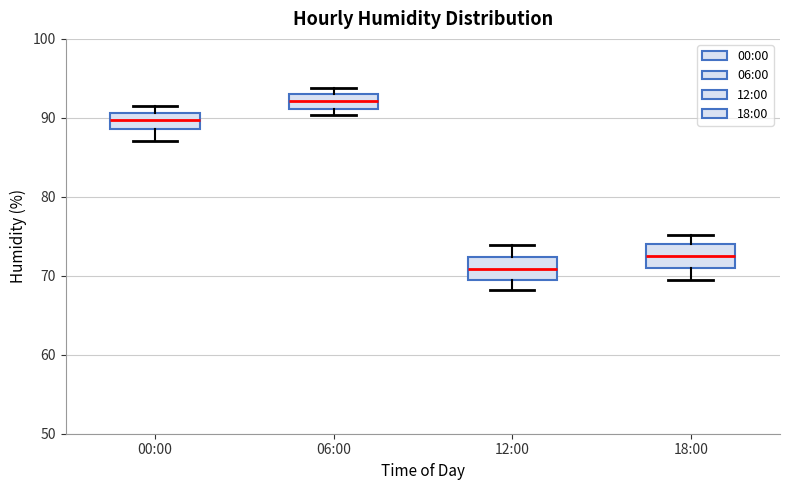

Where is the upper edge of the box for 18:00 on the y-axis? The values are not printed on the chart, so give them approximately, as read against the axis.

74